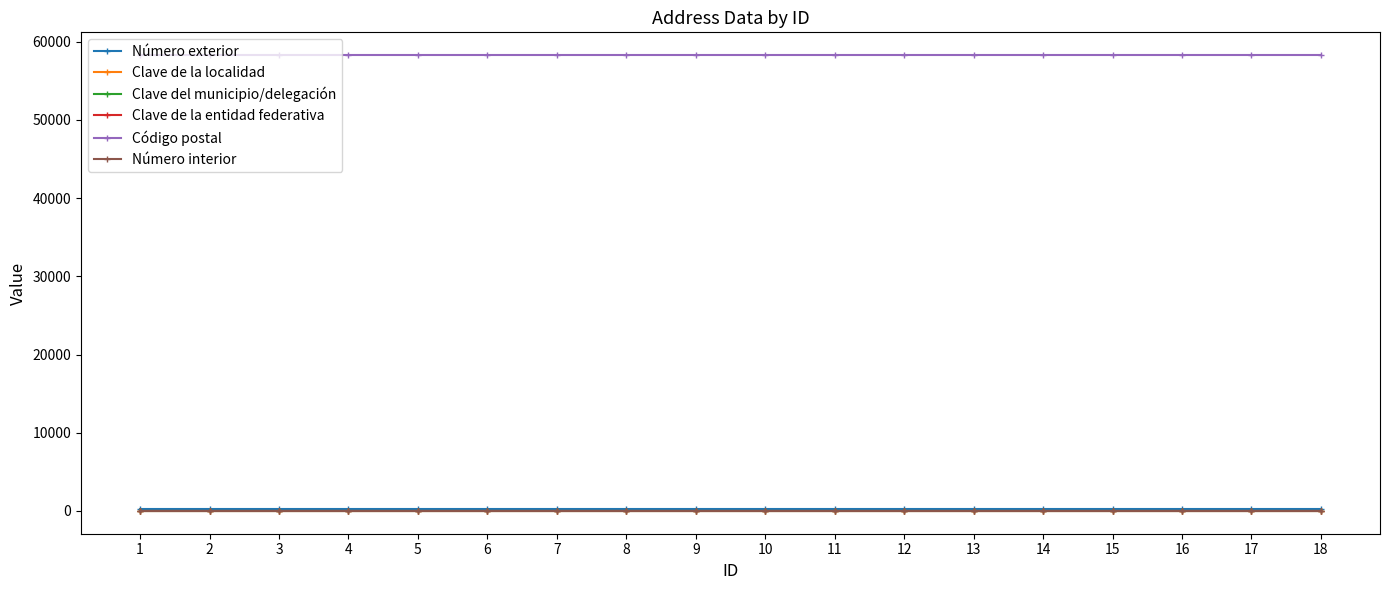

What is the approximate value of Número exterior at 4?

272